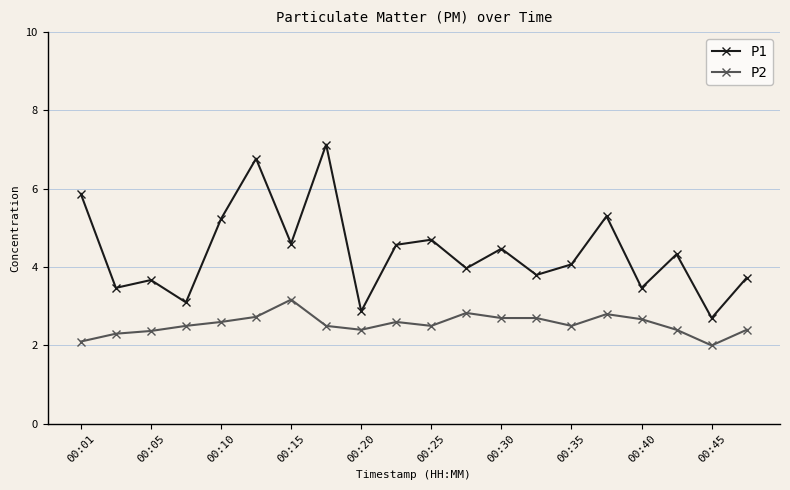

Count the number of categories in the chart.

20